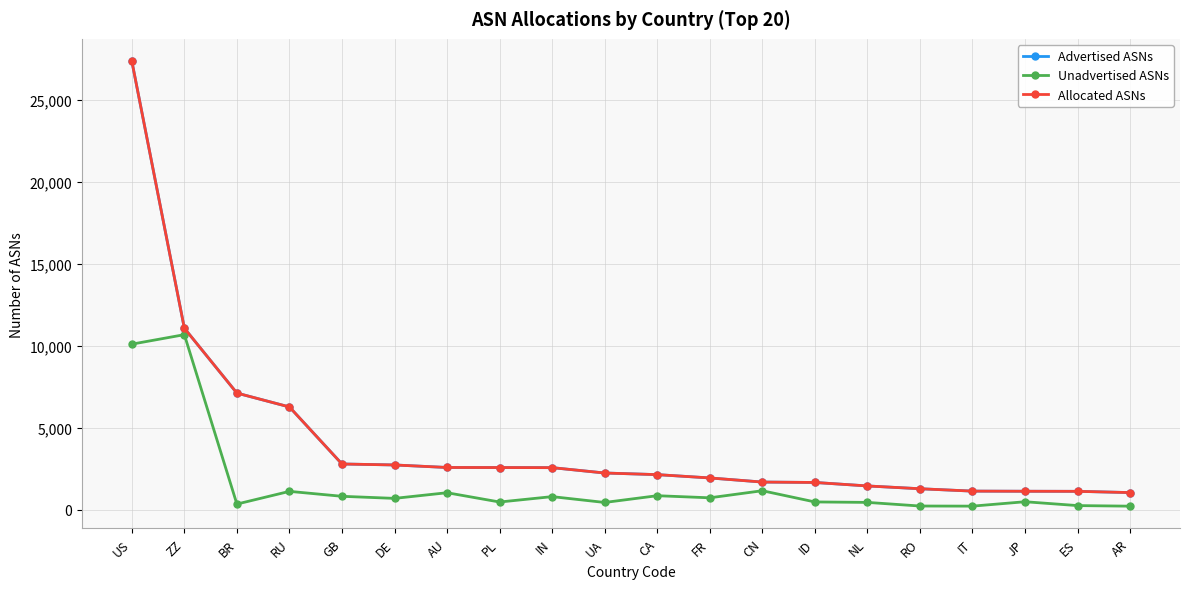

Does the chart have visible grid lines?

Yes